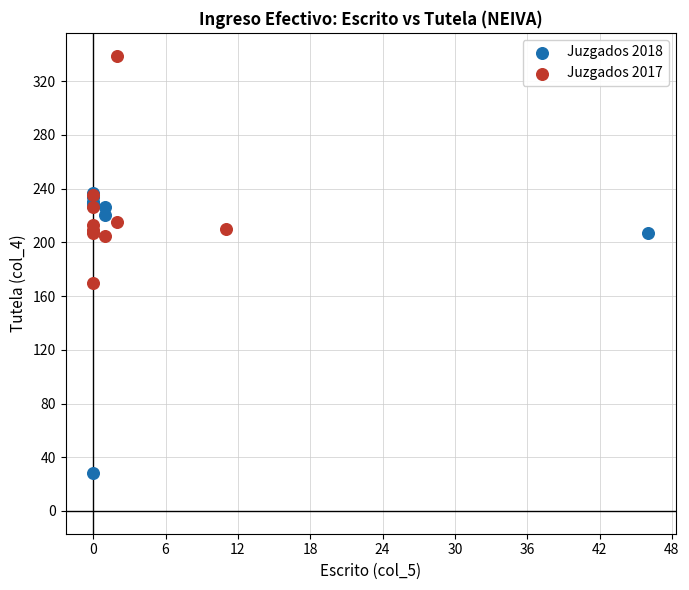

Which series reaches the maximum Y coordinate?

Juzgados 2017